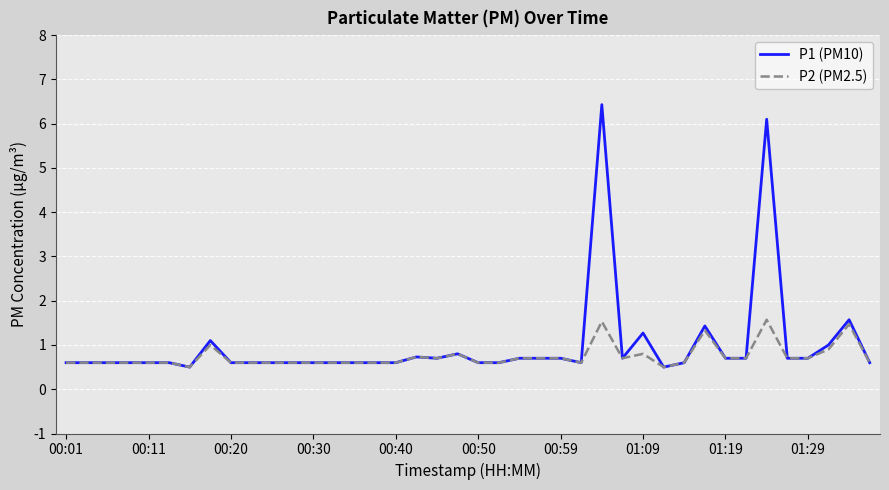

Reading left to right, what are all the values shown in this chart?

P1 (PM10): 0.6	0.6	0.6	0.6	0.6	0.6	0.5	1.1	0.6	0.6	0.6	0.6	0.6	0.6	0.6	0.6	0.6	0.7	0.7	0.8	0.6	0.6	0.7	0.7	0.7	0.6	6.4	0.7	1.3	0.5	0.6	1.4	0.7	0.7	6.1	0.7	0.7	1.0	1.6	0.6
P2 (PM2.5): 0.6	0.6	0.6	0.6	0.6	0.6	0.5	1.0	0.6	0.6	0.6	0.6	0.6	0.6	0.6	0.6	0.6	0.7	0.7	0.8	0.6	0.6	0.7	0.7	0.7	0.6	1.5	0.7	0.8	0.5	0.6	1.3	0.7	0.7	1.6	0.7	0.7	0.9	1.5	0.6